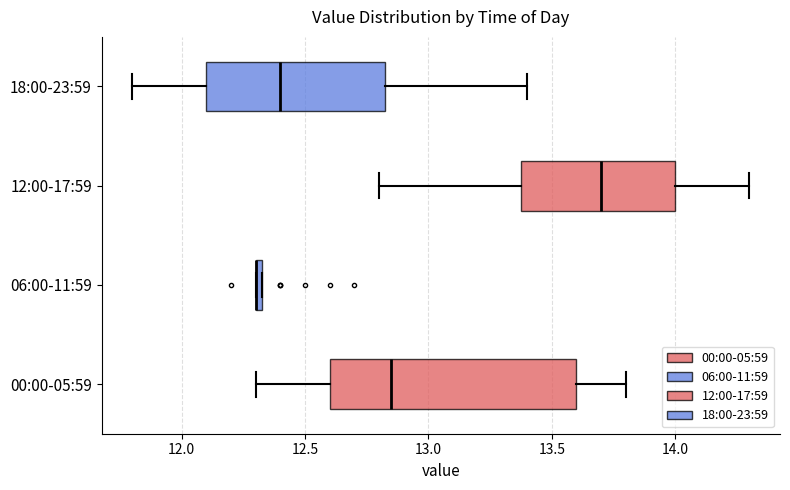

Comparing the boxes themselves (not the whiskers), which one is the widest?

00:00-05:59